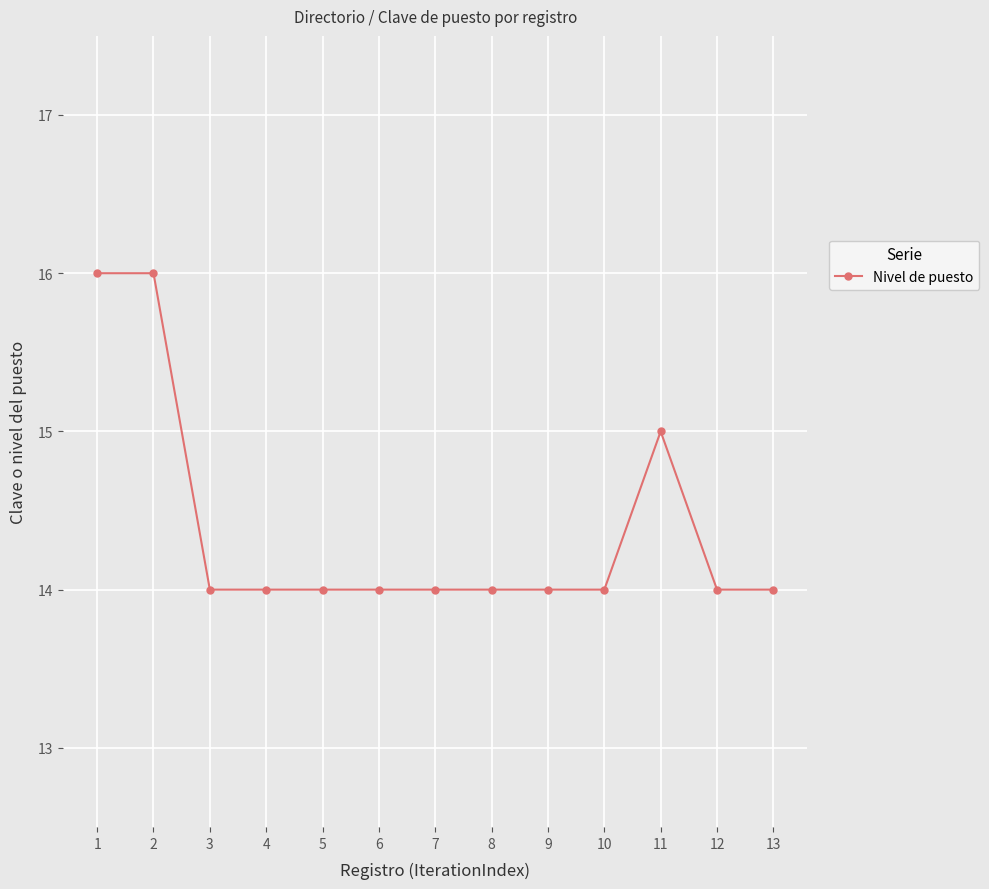

What is the minimum value shown in the chart?

14